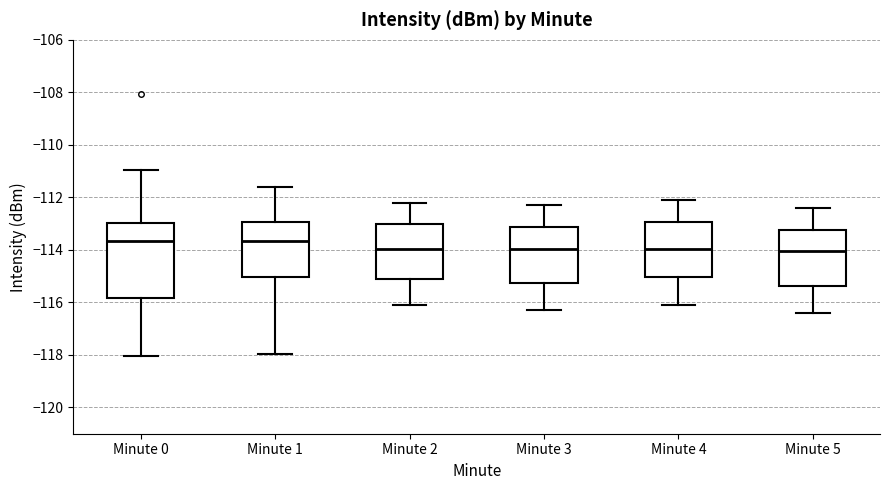

Reading left to right, read every box against the y-axis: the position of its median line, the range the box covers, and the ends of its whiskers. The values are not printed on the chart, so give them approximately, as read against the axis.

Minute 0: median -113.6, box -115.8 to -113.0, whiskers -118.0 to -111.0
Minute 1: median -113.6, box -115.0 to -113.0, whiskers -118.0 to -111.6
Minute 2: median -114.0, box -115.0 to -113.0, whiskers -116.0 to -112.2
Minute 3: median -114.0, box -115.2 to -113.2, whiskers -116.2 to -112.2
Minute 4: median -114.0, box -115.0 to -113.0, whiskers -116.0 to -112.0
Minute 5: median -114.0, box -115.4 to -113.2, whiskers -116.4 to -112.4